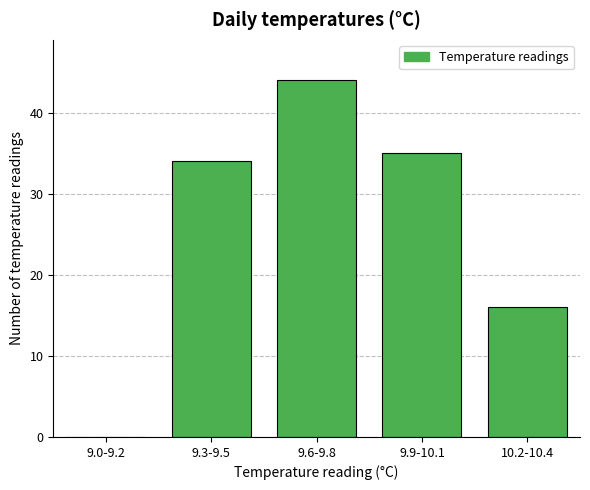

Reading right to left, extract all data points from this chart.

10.2-10.4=16	9.9-10.1=35	9.6-9.8=44	9.3-9.5=34	9.0-9.2=0